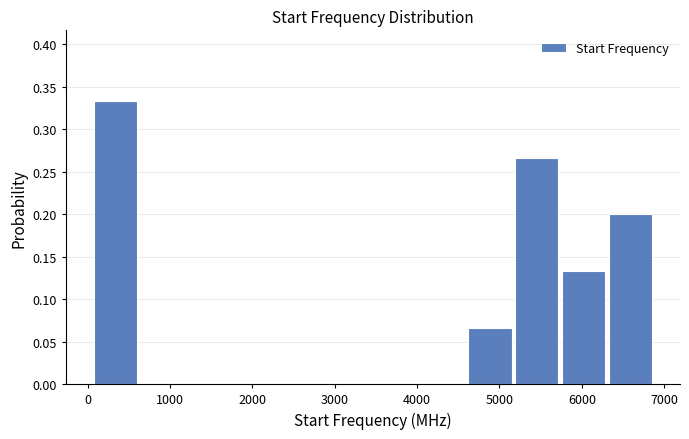

Over which range of the x-axis is the bar tallest?

100 to 600